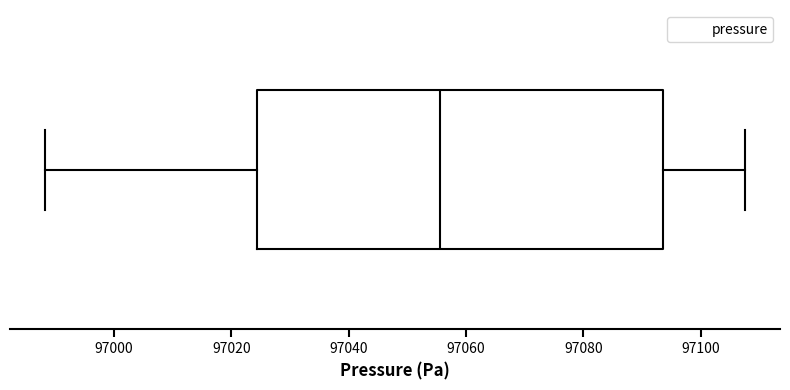

Transcribe this box plot: give where the median line is, the range the box spans, and where the two whiskers end, as read against the x-axis. The values are not printed on the chart, so give them approximately, as read against the axis.

median 97056, box 97024 to 97094, whiskers 96988 to 97108